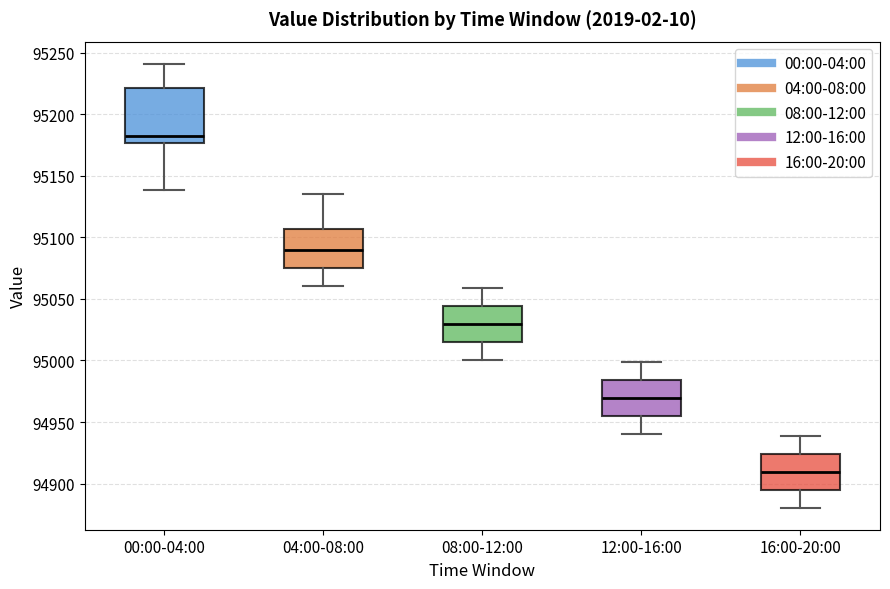

Comparing the boxes themselves (not the whiskers), which one is the tallest?

00:00-04:00